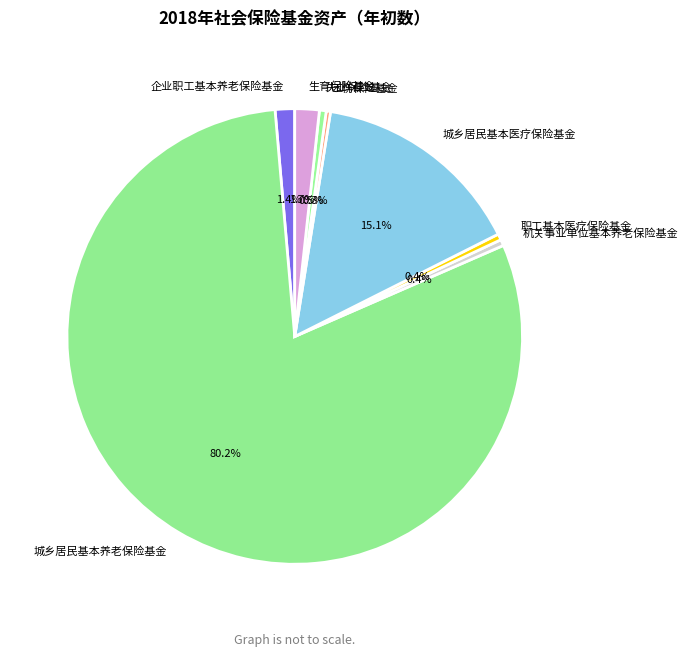

To the nearest percent, what percentage of the pie is 企业职工基本养老保险基金?

1%